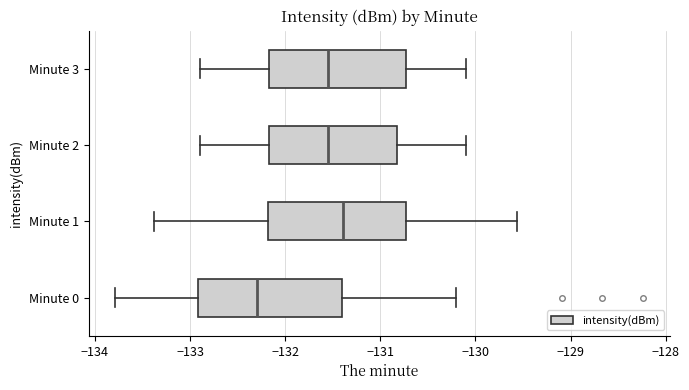

Where does the right whisker of the box for Minute 1 end on the x-axis? The values are not printed on the chart, so give them approximately, as read against the axis.

-129.6